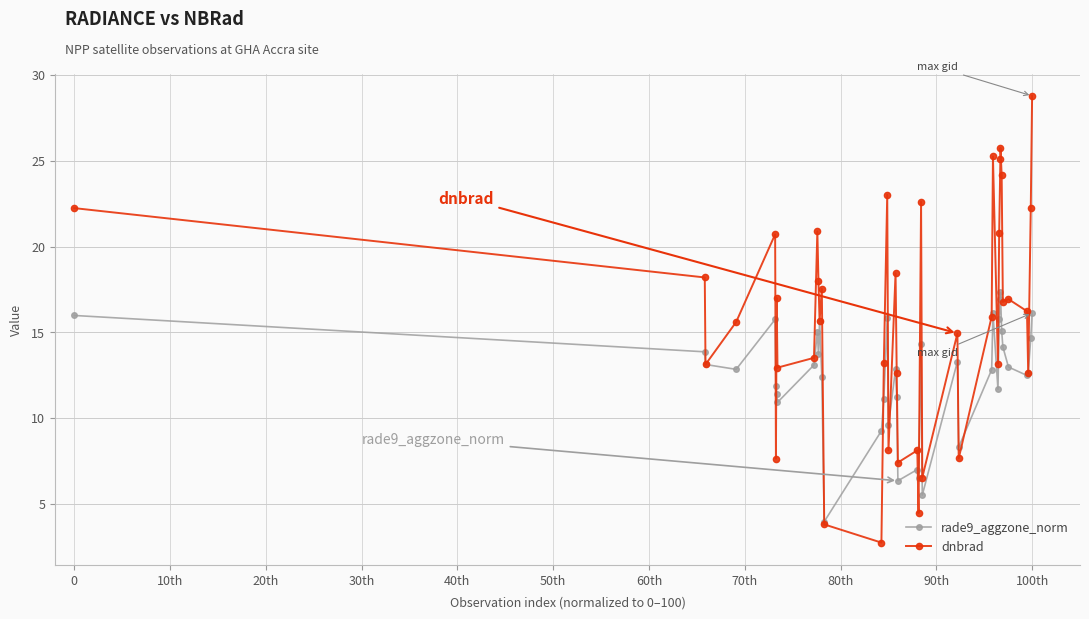

In dnbrad, how many points are higher than both neighbors (excluding endpoints)?

12